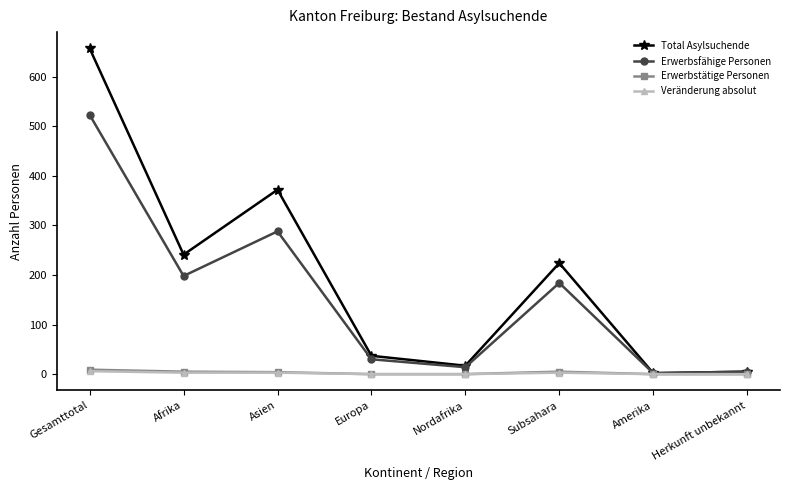

What is the total value across all series at Nordafrika?

31